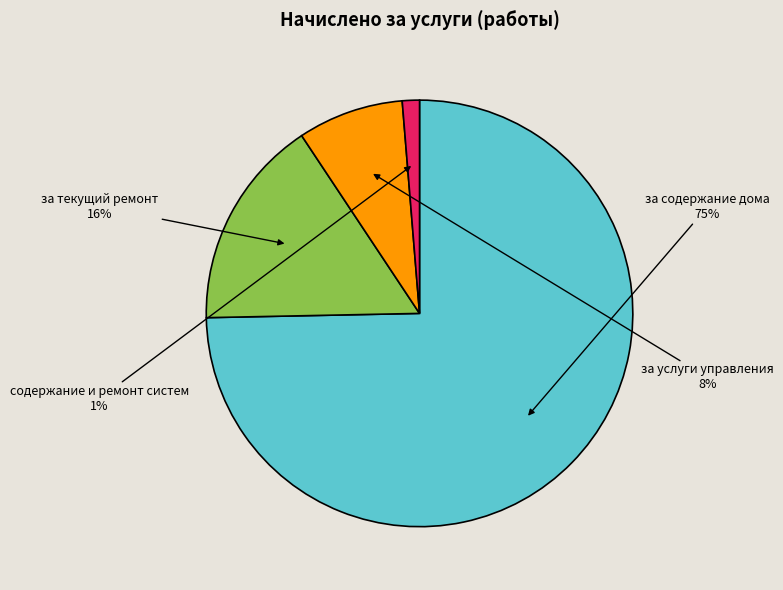

True or false: содержание и ремонт систем accounts for 11% of the total.

False